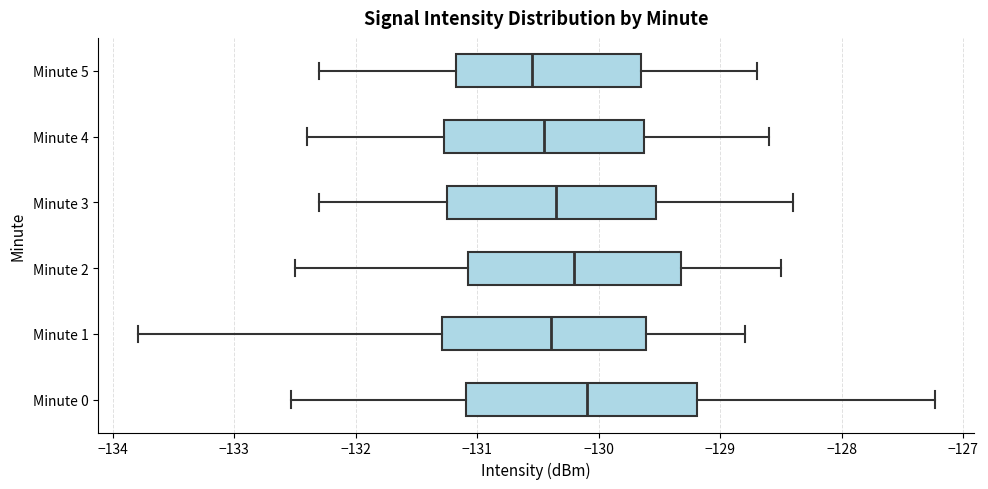

Reading bottom to top, read every box against the x-axis: the position of its median line, the range the box covers, and the ends of its whiskers. The values are not printed on the chart, so give them approximately, as read against the axis.

Minute 0: median -130.1, box -131.1 to -129.2, whiskers -132.5 to -127.2
Minute 1: median -130.4, box -131.3 to -129.6, whiskers -133.8 to -128.8
Minute 2: median -130.2, box -131.1 to -129.3, whiskers -132.5 to -128.5
Minute 3: median -130.3, box -131.2 to -129.5, whiskers -132.3 to -128.4
Minute 4: median -130.4, box -131.3 to -129.6, whiskers -132.4 to -128.6
Minute 5: median -130.5, box -131.2 to -129.6, whiskers -132.3 to -128.7